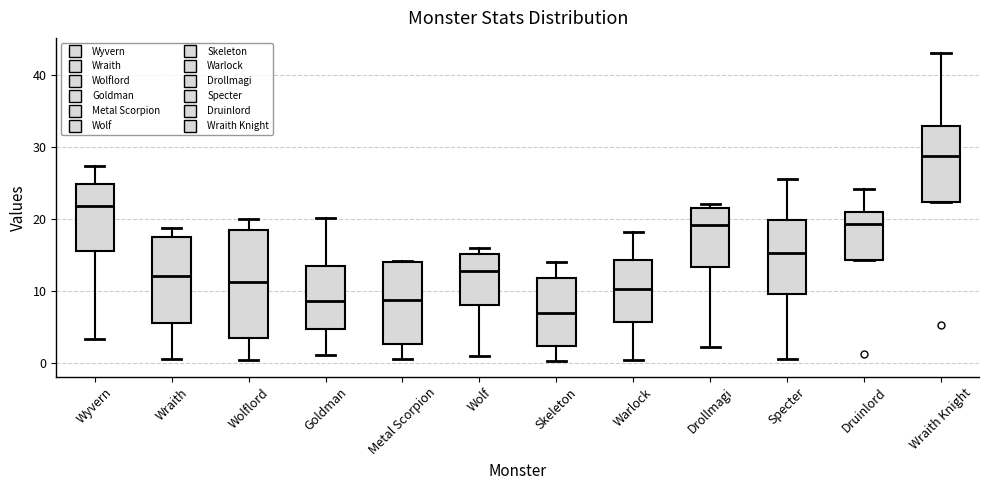

Reading left to right, read every box against the y-axis: the position of its median line, the range the box covers, and the ends of its whiskers. The values are not printed on the chart, so give them approximately, as read against the axis.

Wyvern: median 22, box 16 to 25, whiskers 3 to 27
Wraith: median 12, box 6 to 17, whiskers 1 to 19
Wolflord: median 11, box 3 to 18, whiskers 0 to 20
Goldman: median 9, box 5 to 14, whiskers 1 to 20
Metal Scorpion: median 9, box 3 to 14, whiskers 1 to 14
Wolf: median 13, box 8 to 15, whiskers 1 to 16
Skeleton: median 7, box 2 to 12, whiskers 0 to 14
Warlock: median 10, box 6 to 14, whiskers 0 to 18
Drollmagi: median 19, box 13 to 21, whiskers 2 to 22
Specter: median 15, box 10 to 20, whiskers 1 to 25
Druinlord: median 19, box 14 to 21, whiskers 14 to 24
Wraith Knight: median 29, box 22 to 33, whiskers 22 to 43